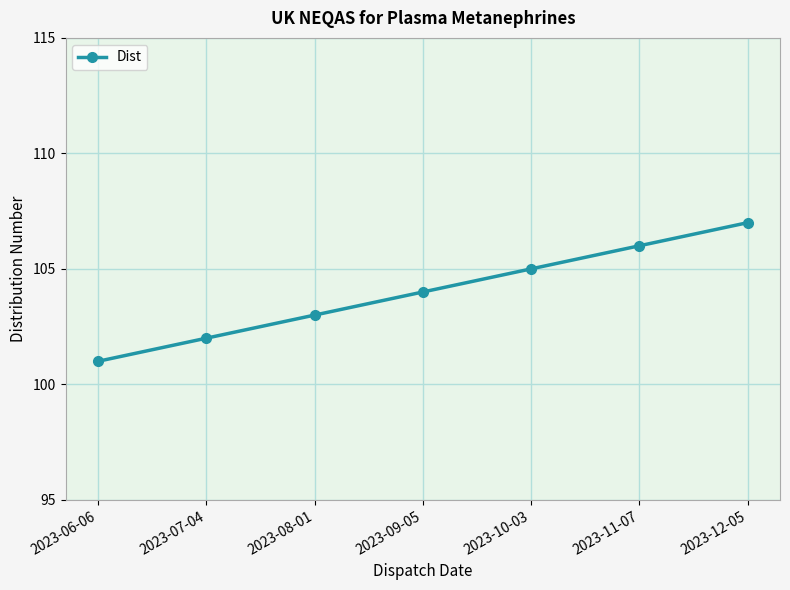

Which has a higher value, 2023-08-01 or 2023-06-06?

2023-08-01